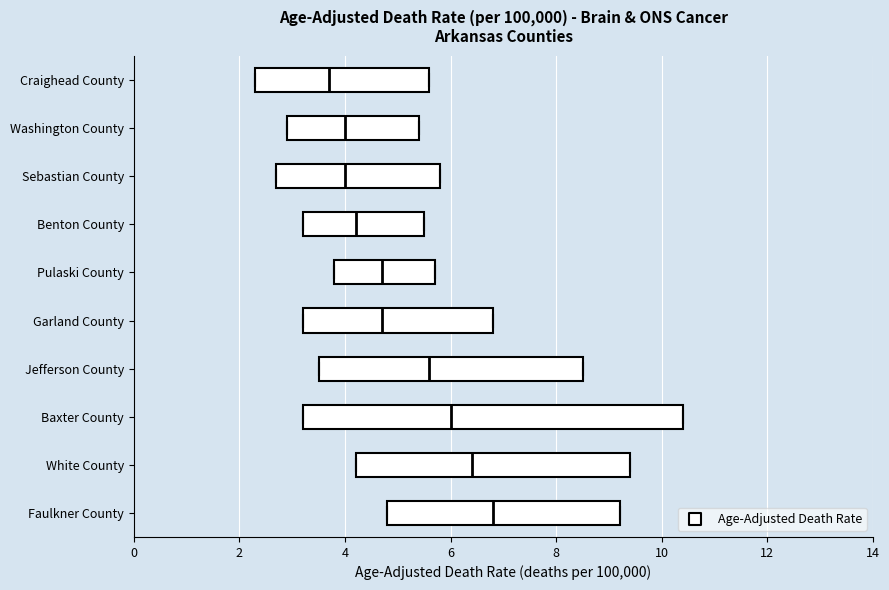

Which box is the widest, from its left edge to its right edge?

Baxter County